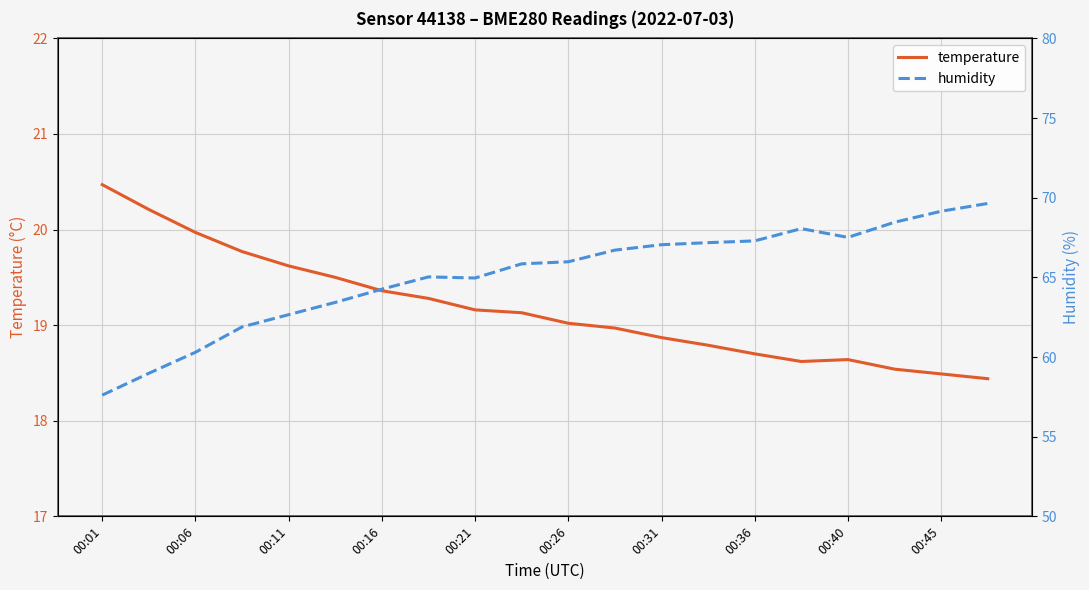

Does the chart display data point markers on the line(s)?

No